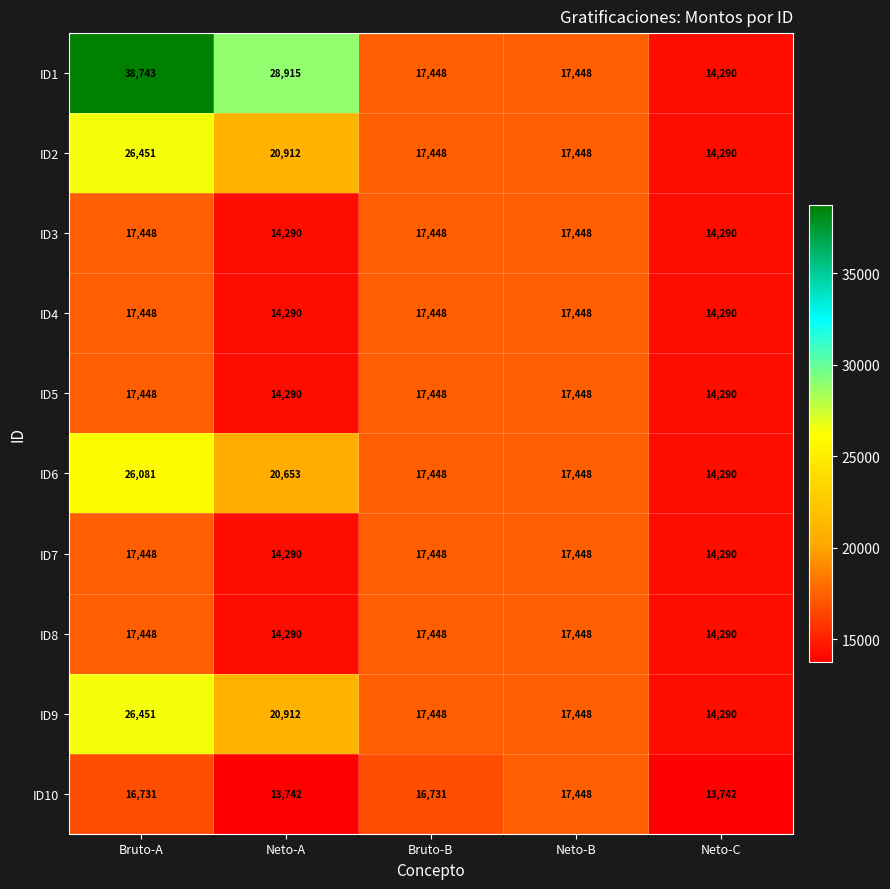

Which series has the widest spread of values?

ID1